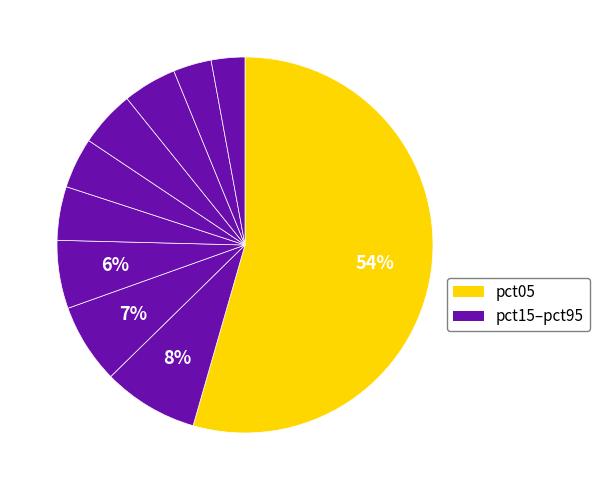

Which slice is the largest?

pct05